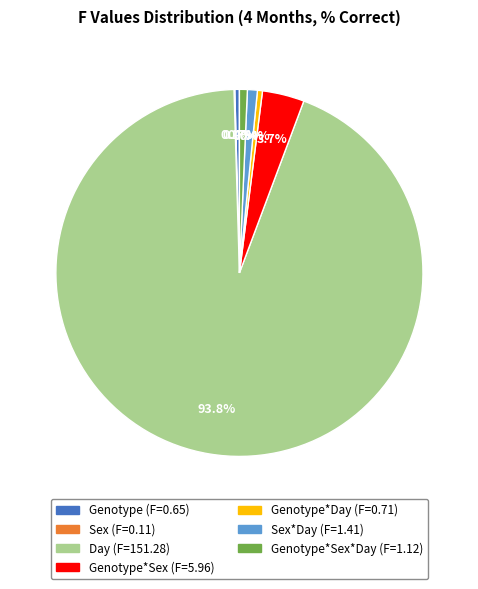

Is there a majority slice in this chart?

Yes